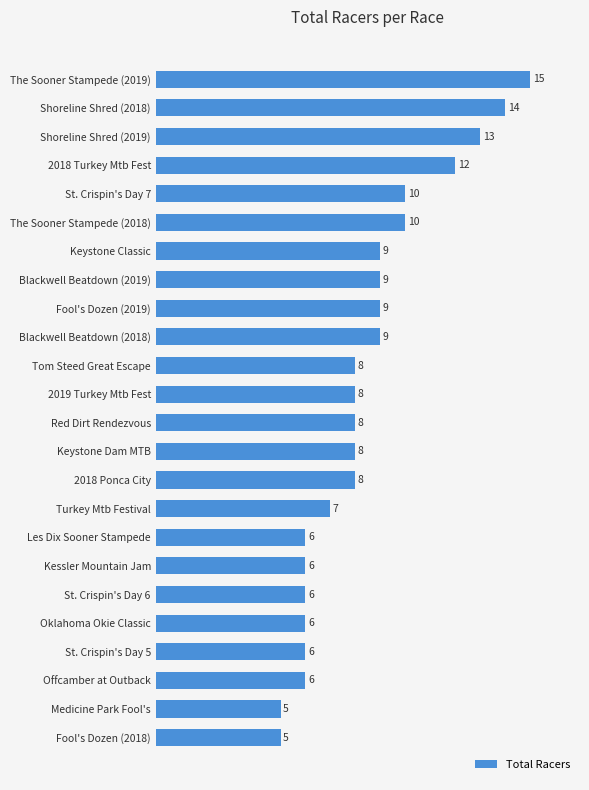

What is the change in value from Shoreline Shred (2019) to The Sooner Stampede (2019)?

+2